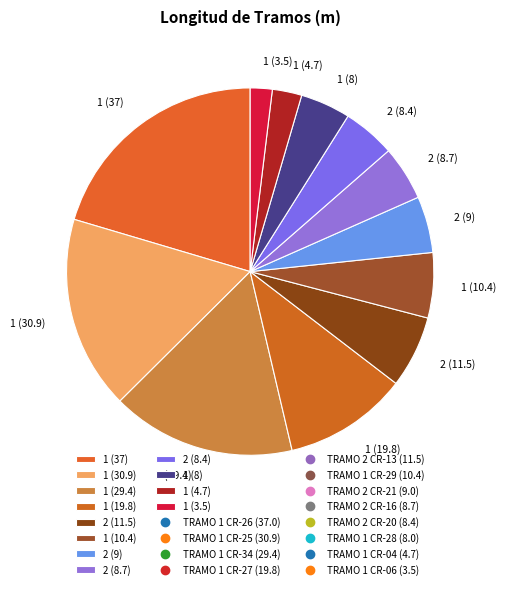

What is the ratio of the value at 1 (29.4) to the value at 1 (30.9)?

1.0